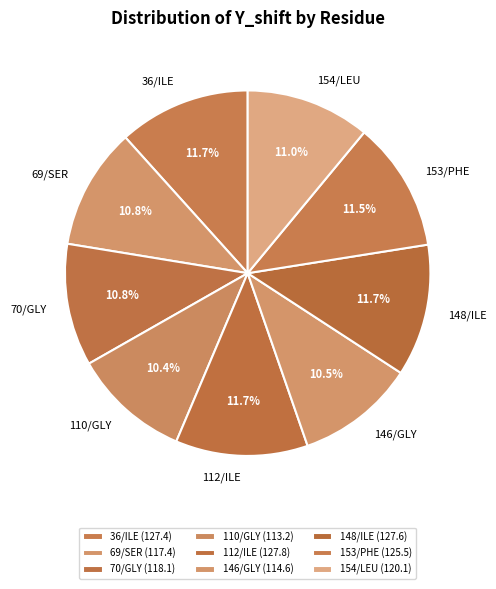

Is it true that 148/ILE is 12% of the pie?

True